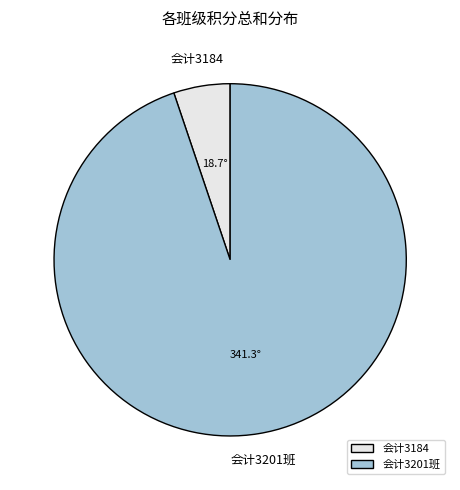

Combined, do 会计3201班 and 会计3184 account for over 50%?

Yes